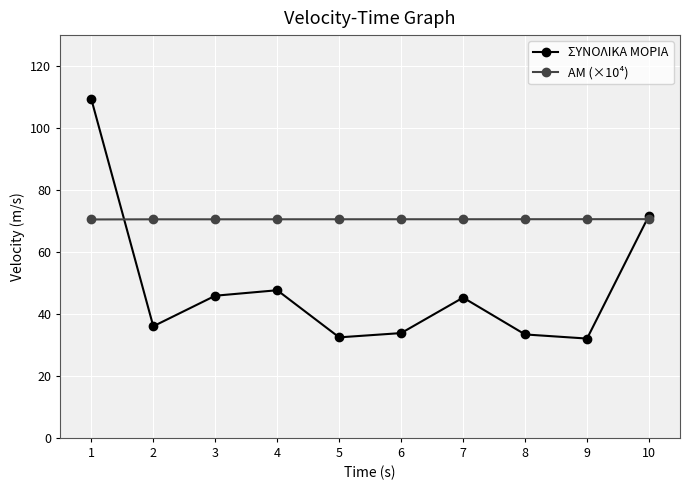

True or false: ΣΥΝΟΛΙΚΑ ΜΟΡΙΑ has more than 0 interior local peaks.

True